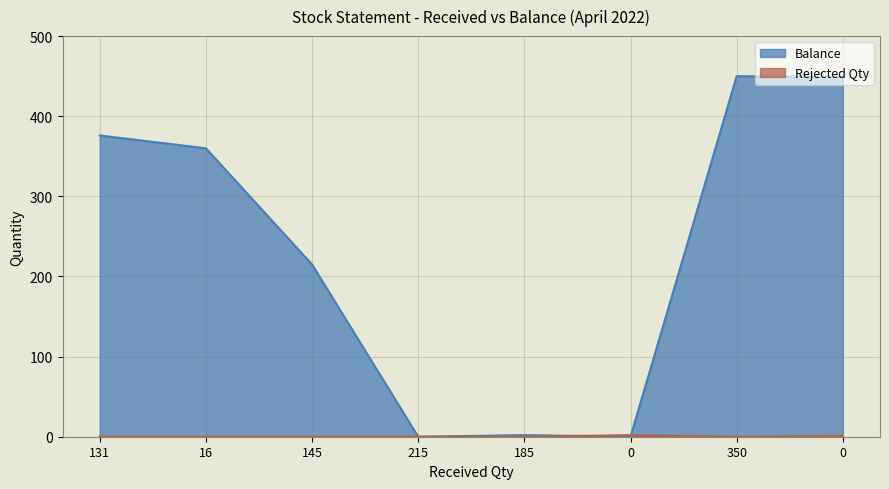

In Rejected Qty, how many points are lower than both neighbors (excluding endpoints)?

1